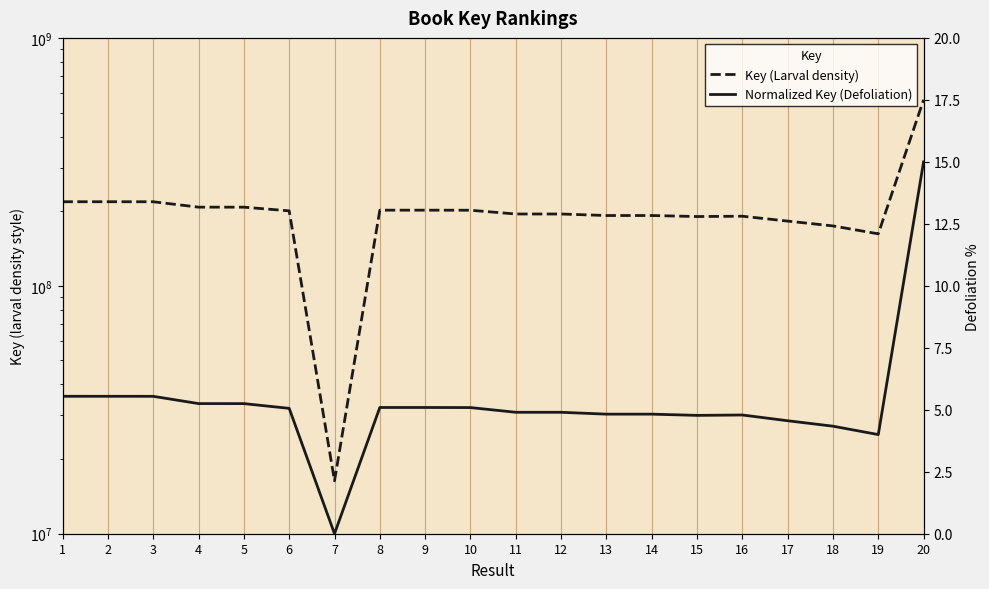

Which series has the widest spread of values?

Key (Larval density)